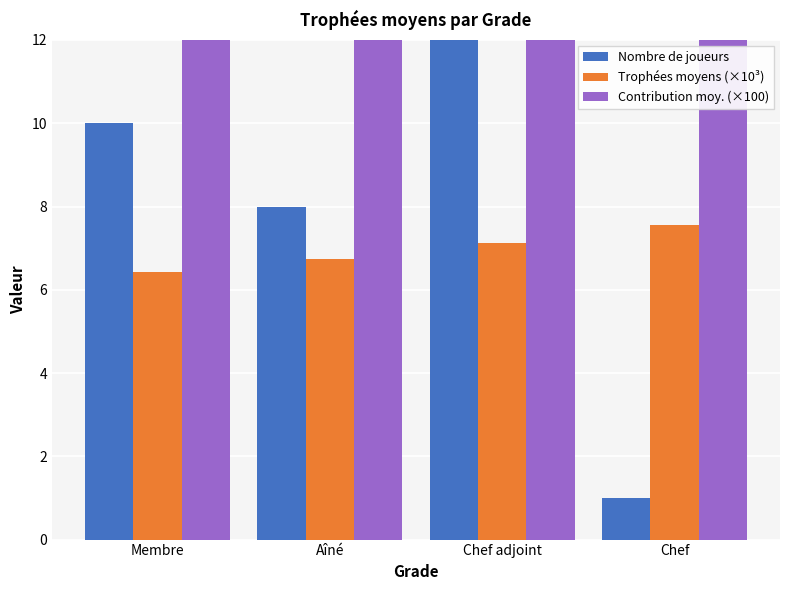

At how many categories does at least one series exceed 30?

1